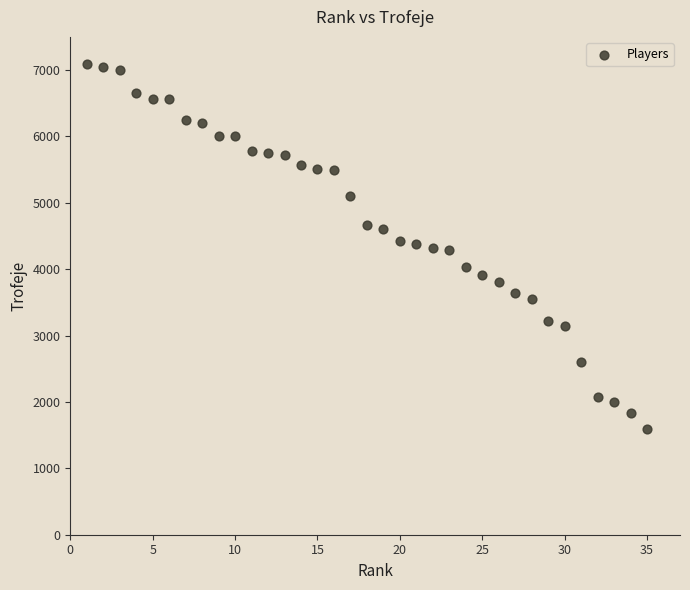

What is the range of Y values (max minus min)?

5492